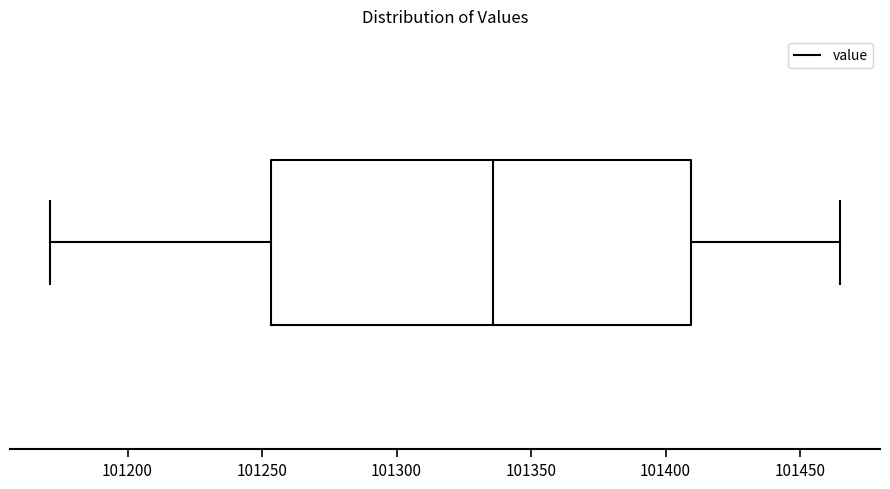

Transcribe this box plot: give where the median line is, the range the box spans, and where the two whiskers end, as read against the x-axis. The values are not printed on the chart, so give them approximately, as read against the axis.

median 101335, box 101255 to 101410, whiskers 101170 to 101465